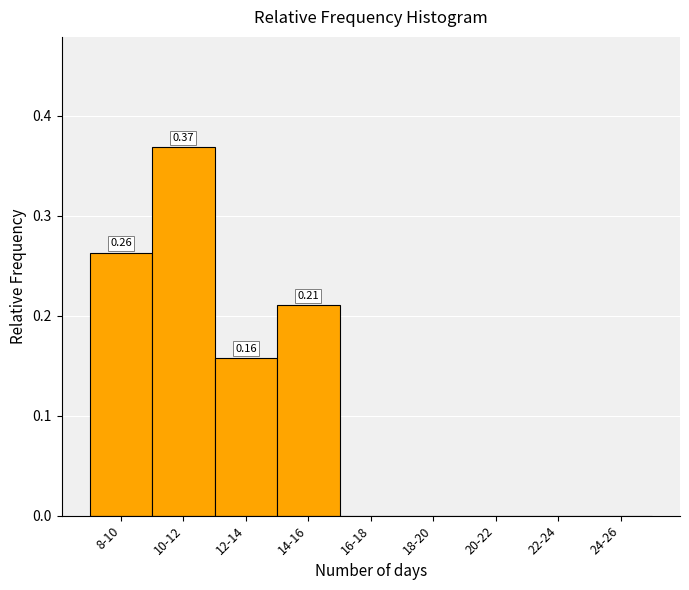

What is the sum of all values?

1.0